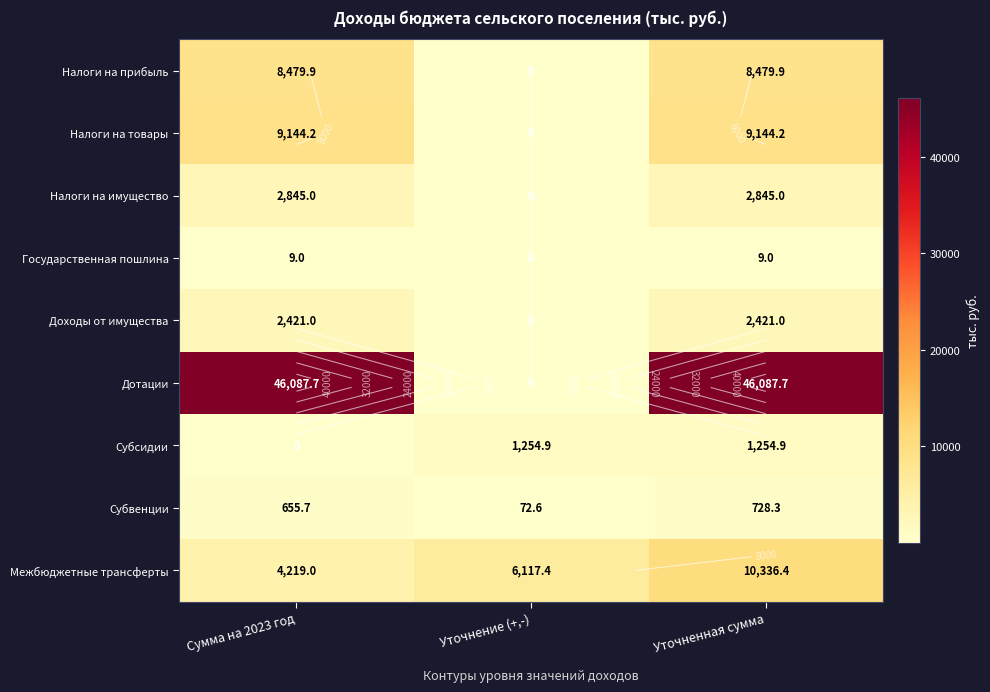

Is it true that Государственная пошлина equals -3.6 at Уточнение (+,-)?

False